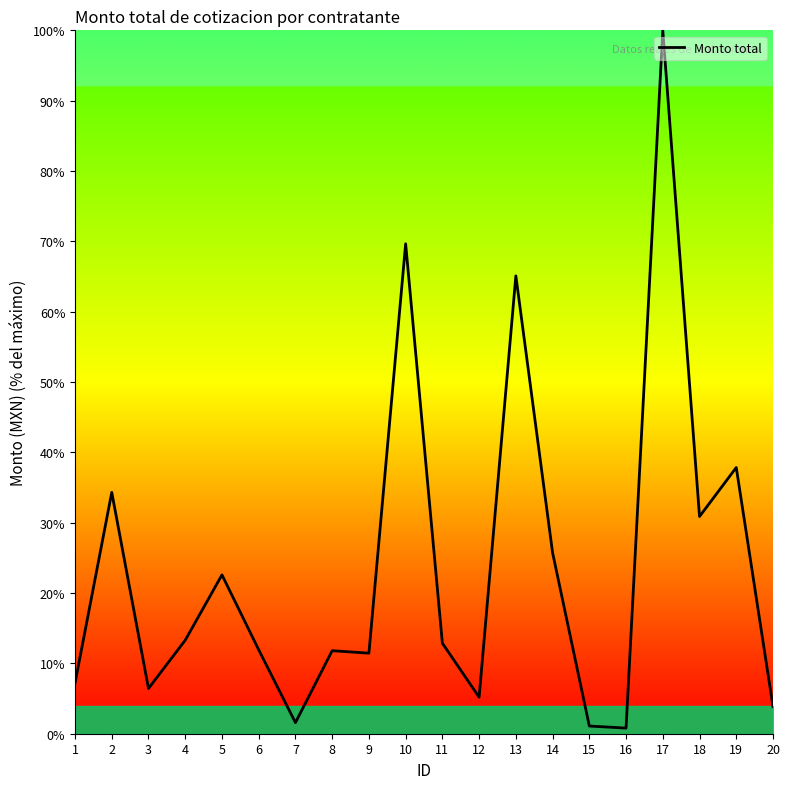

What is the change in value from 12 to 19?

+32.7